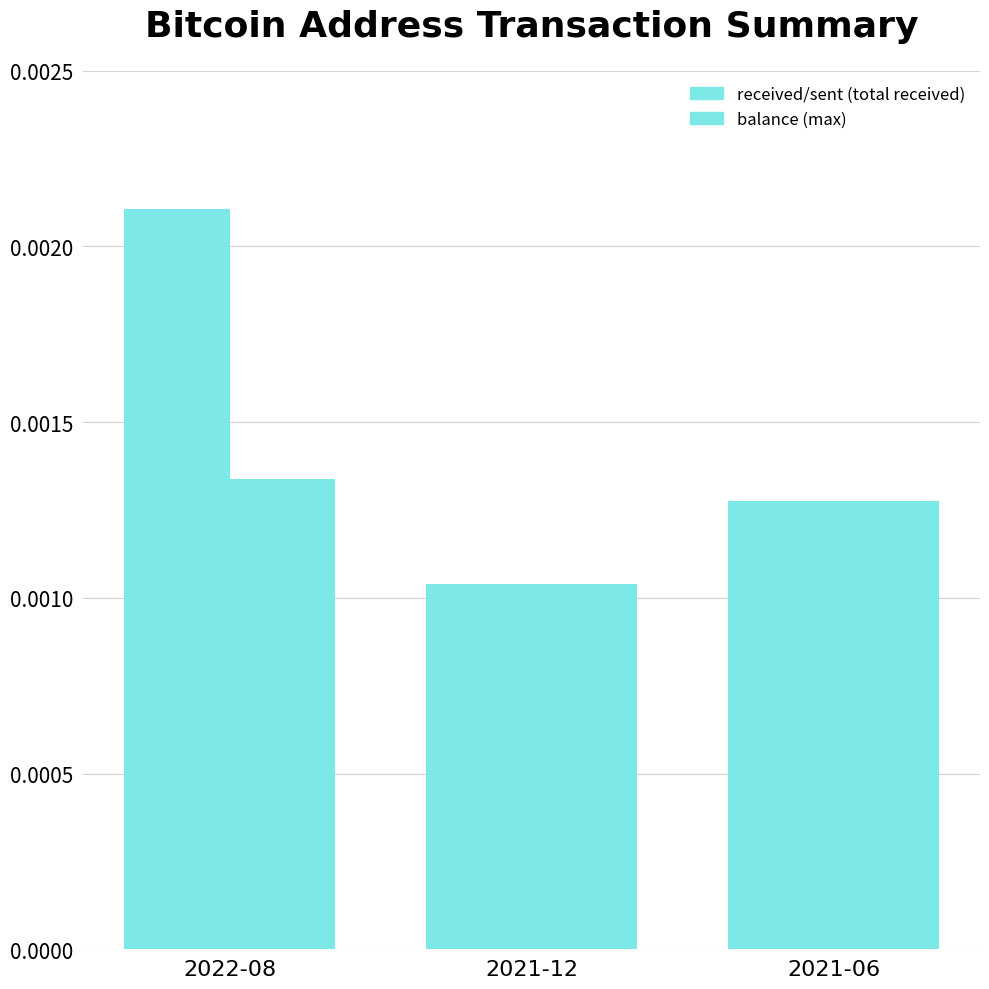

Which category has the highest value across all series?

2022-08